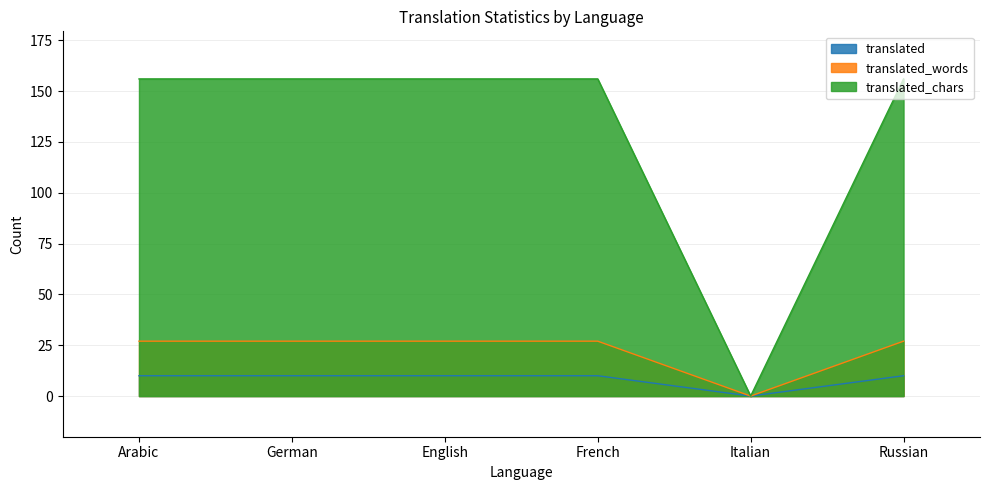

Between French and Italian, which series saw the biggest shift?

translated_chars